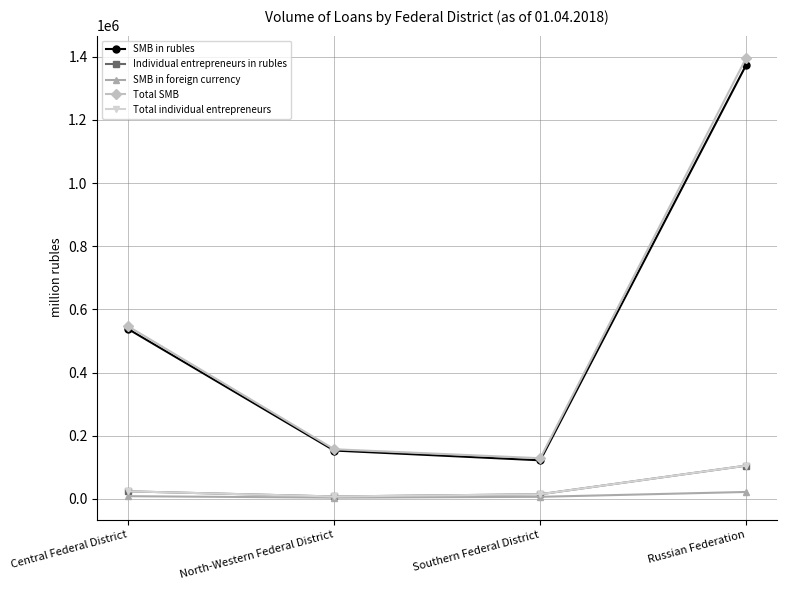

What is the approximate value of Total SMB at Central Federal District?

546543